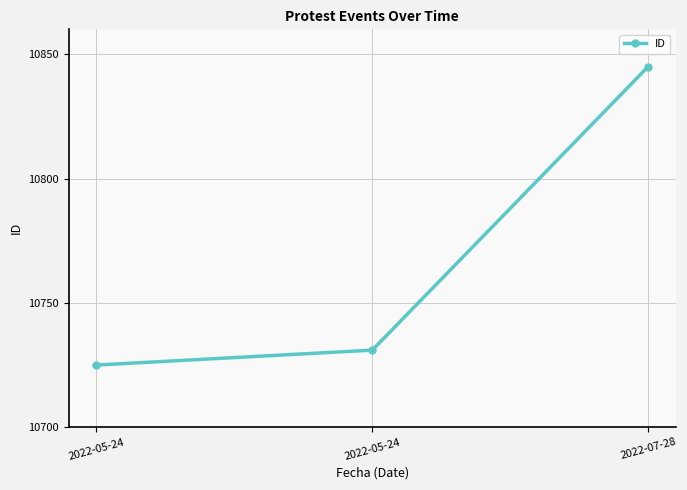

Rank the categories by value from lowest to highest.

2022-05-24, 2022-05-24, 2022-07-28